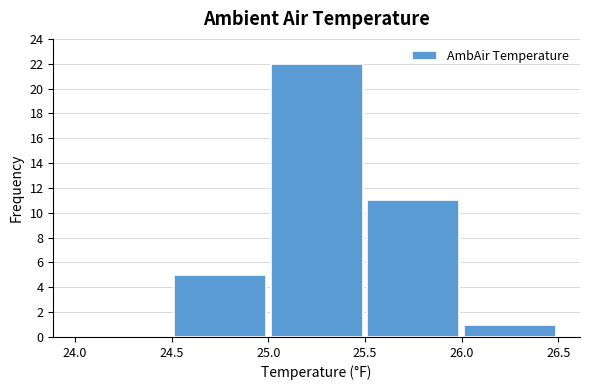

How tall is the bar that spans 25.5 to 26.0 on the x-axis? The values are not printed on the chart, so give them approximately, as read against the axis.

11